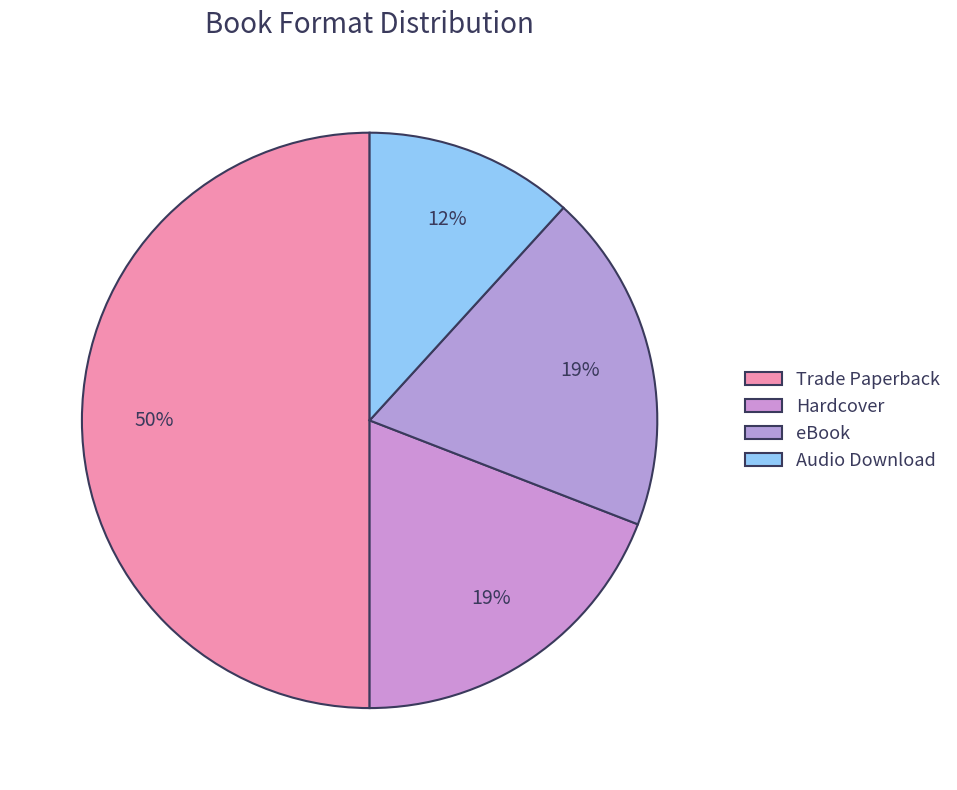

How many slices are in this pie chart?

4